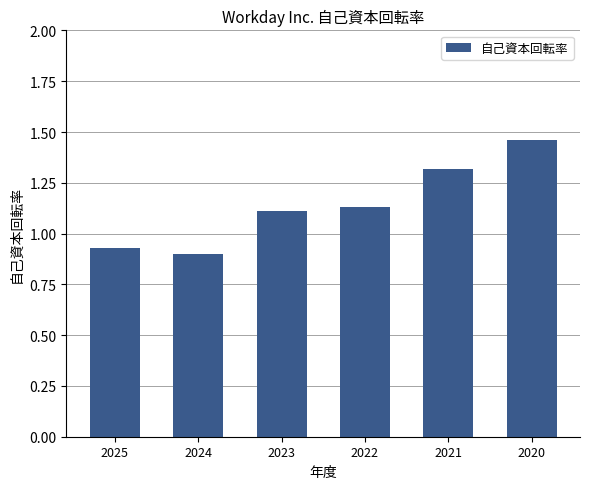

What is the difference between the second highest and minimum values?

0.4